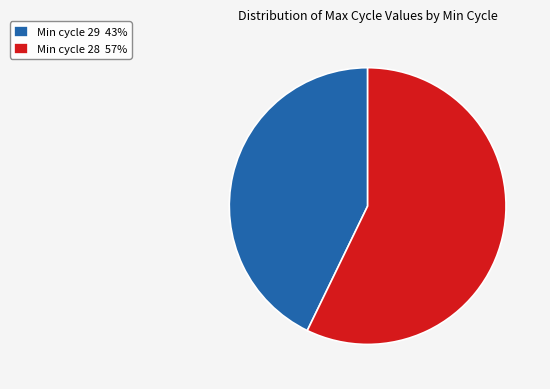

What is the largest slice in the pie chart?

Min cycle 28 57%